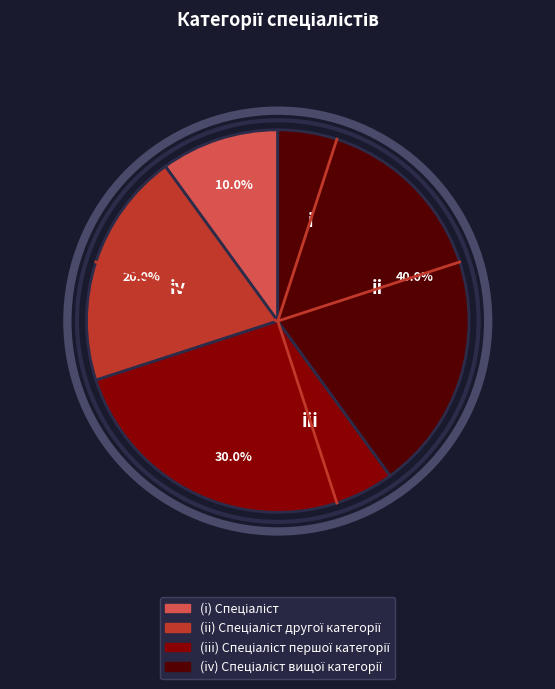

Is there a majority slice in this chart?

No